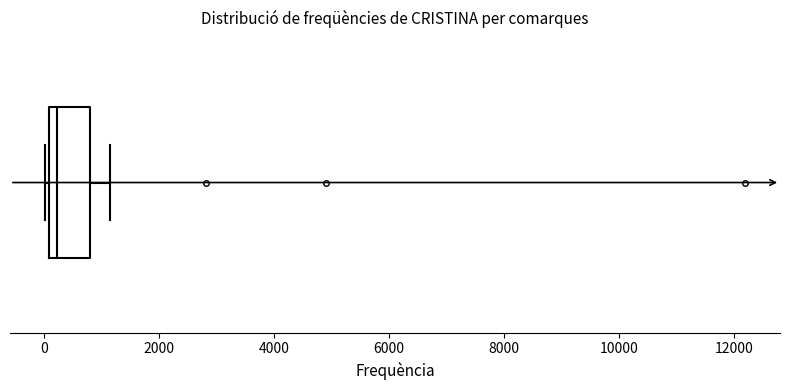

Where is the right edge of the box on the x-axis? The values are not printed on the chart, so give them approximately, as read against the axis.

800